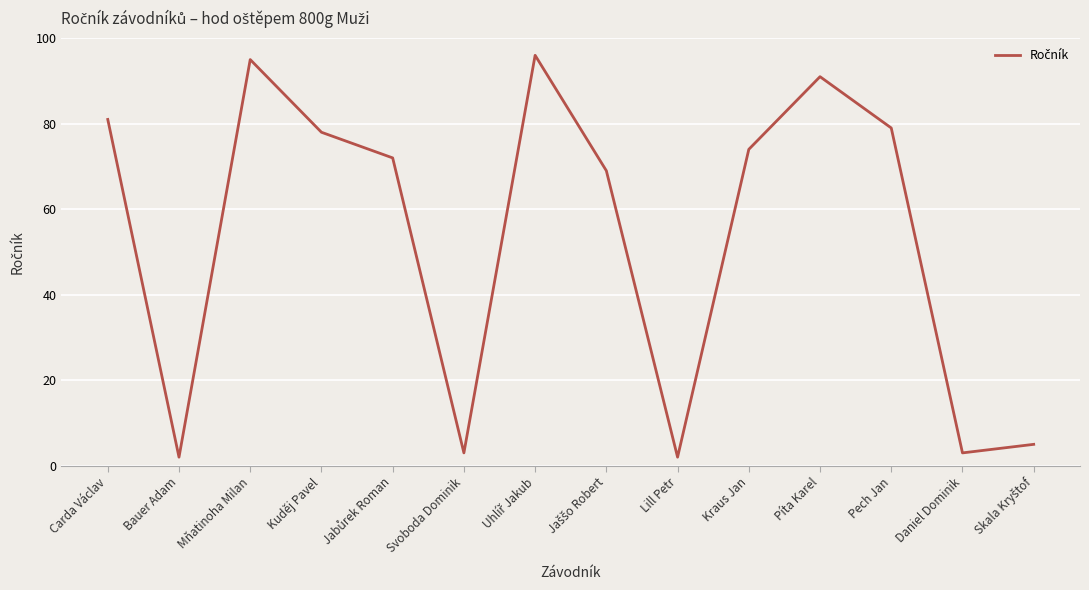

What is the difference between the values at Daniel Dominik and Kraus Jan?

71